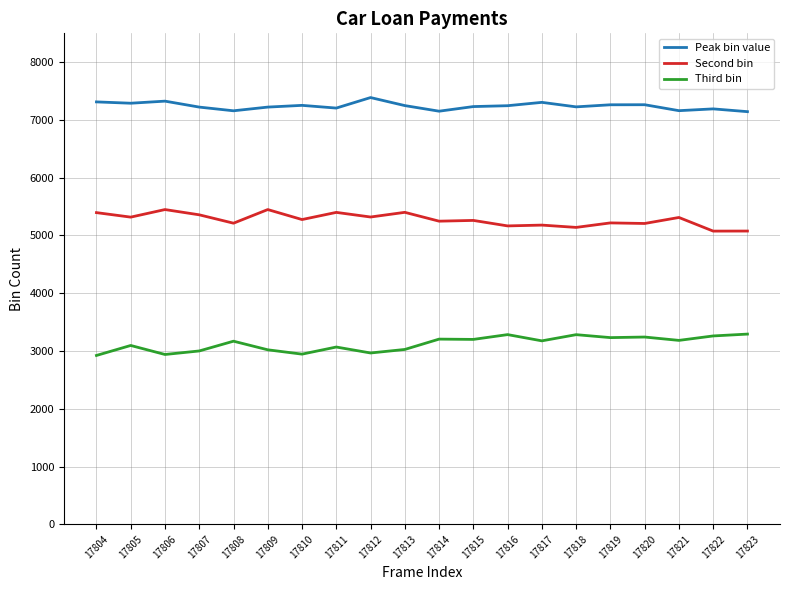

Is it true that Peak bin value equals 7264 at 17820?

True